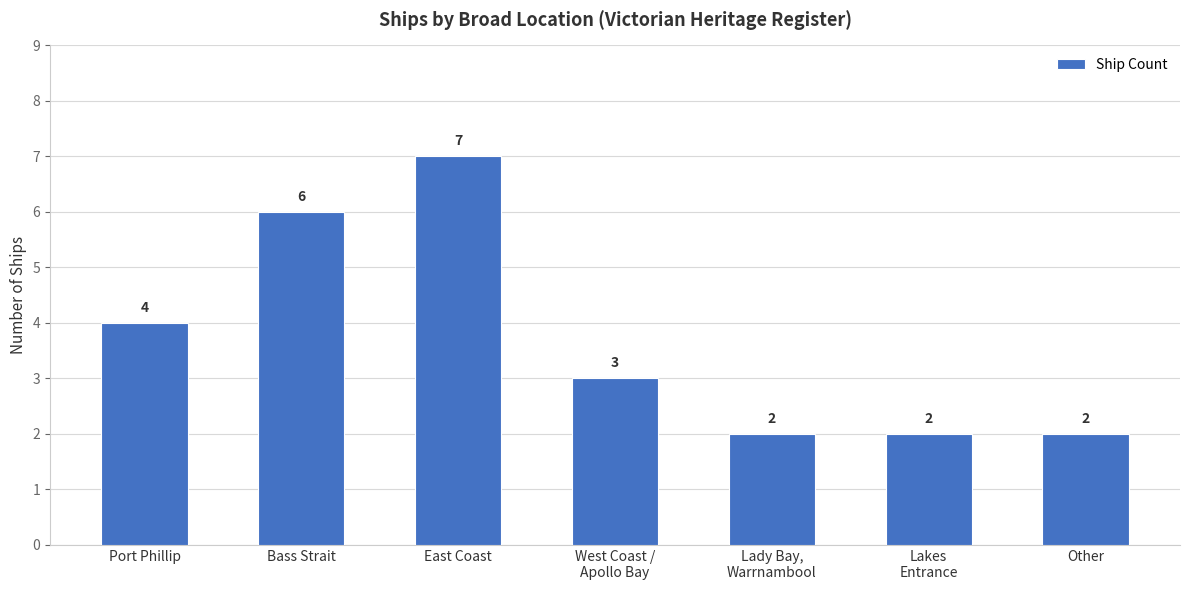

Reading left to right, transcribe all the data shown in this chart.

4	6	7	3	2	2	2